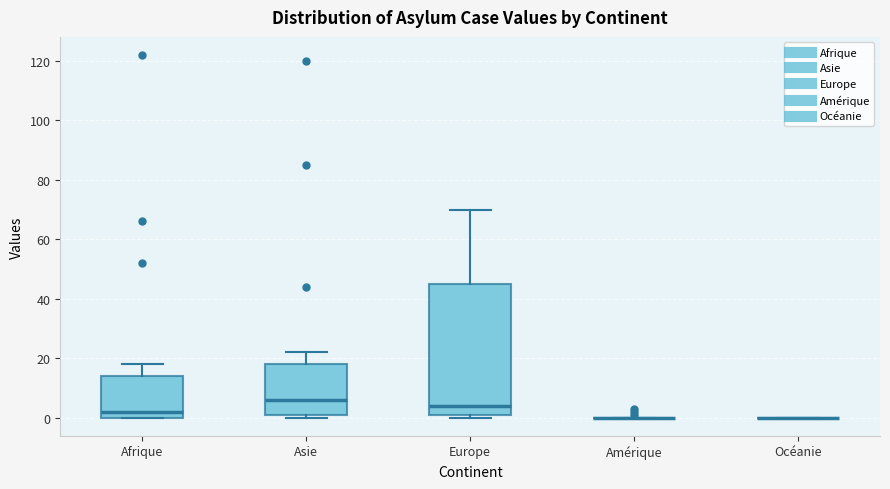

Which box is the tallest, from its lower edge to its upper edge?

Europe